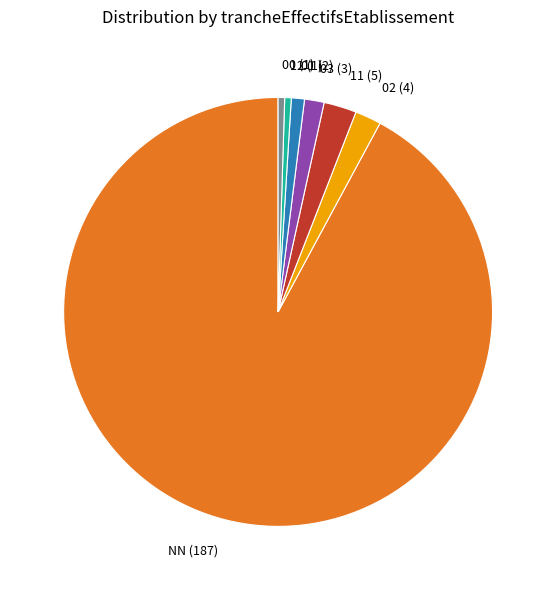

How many slices are in this pie chart?

7